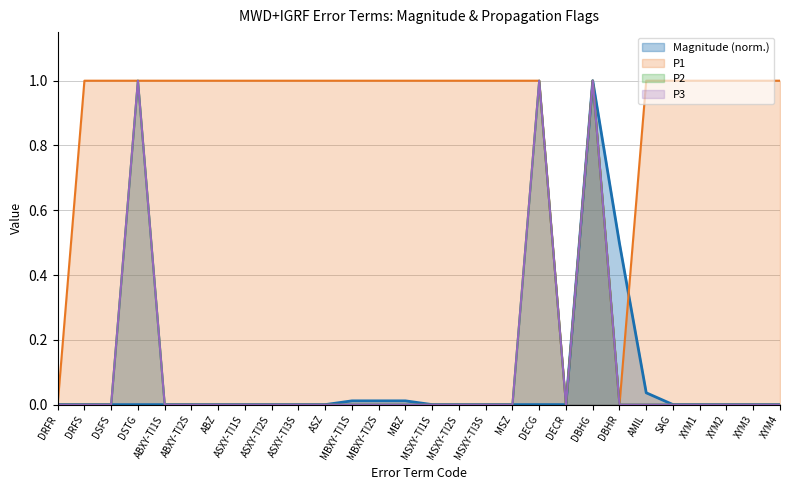

What is the difference between the highest and lowest values at ASZ?

1.0